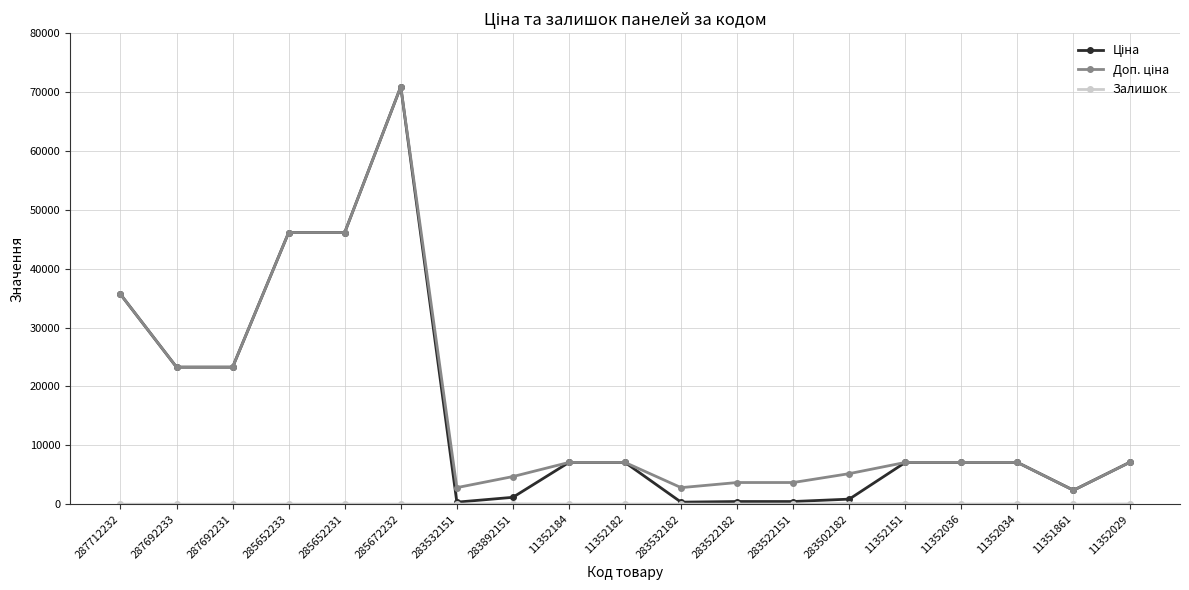

At how many categories does at least one series exceed 43058?

3